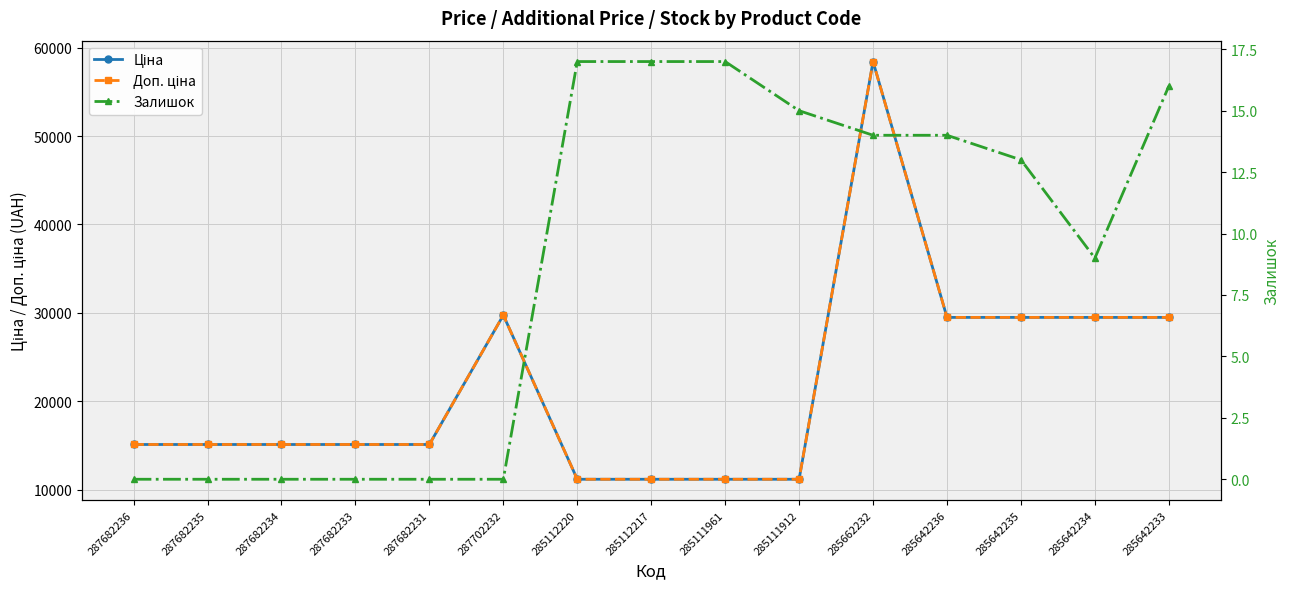

What is the difference between the maximum and minimum values in the Доп. ціна series?

47238.4